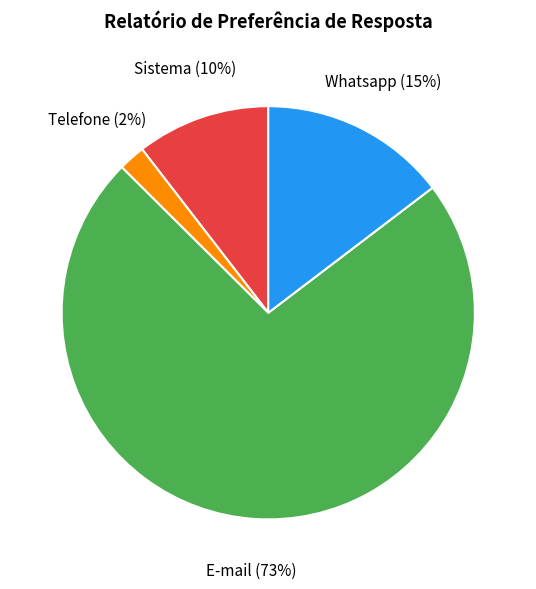

Does E-mail represent more than half of the total?

Yes